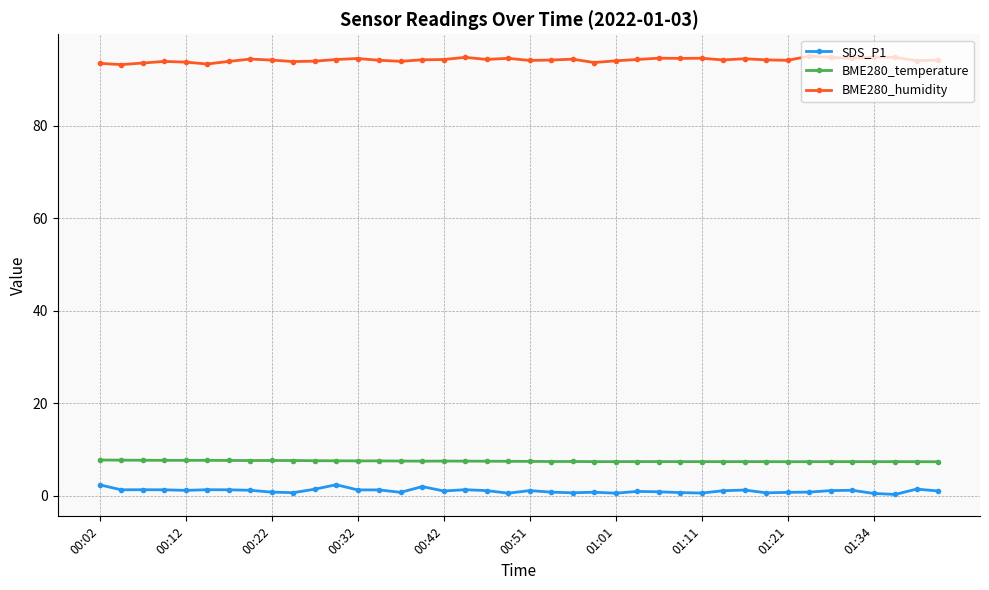

What is the highest value of the SDS_P1 series?

2.4